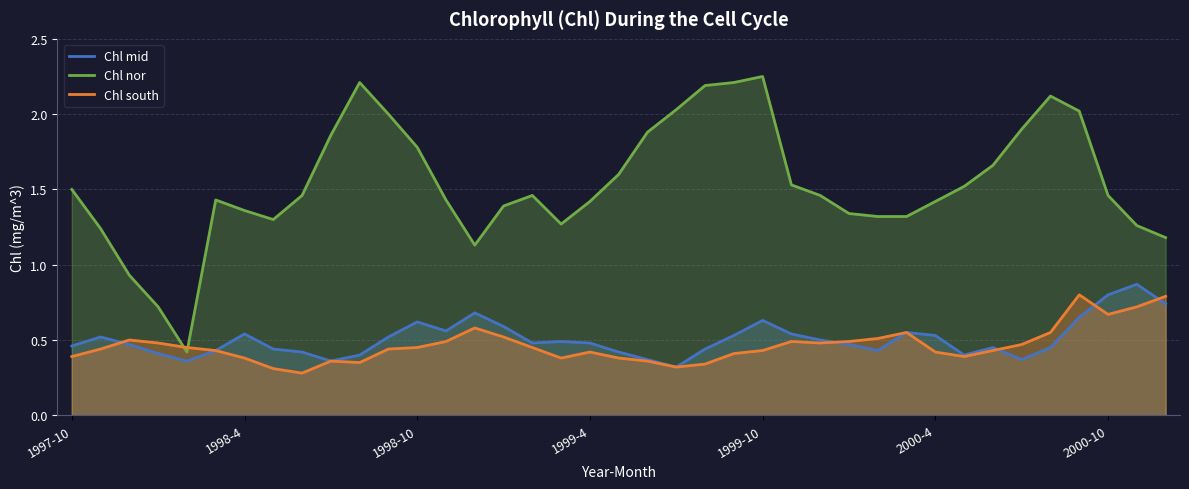

Which series ends up on top after the final intersection of Chl nor and Chl south?

Chl nor